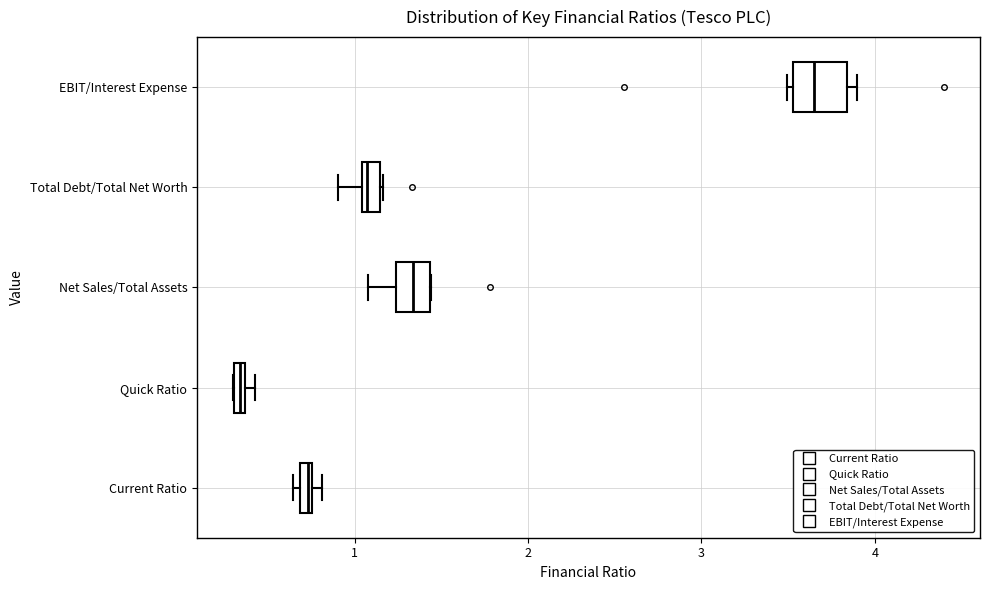

Where is the right edge of the box for EBIT/Interest Expense on the x-axis? The values are not printed on the chart, so give them approximately, as read against the axis.

3.8